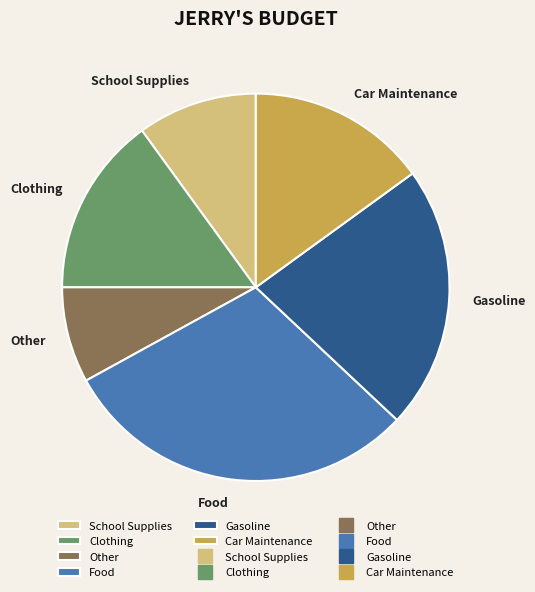

How many segments does this pie chart have?

6